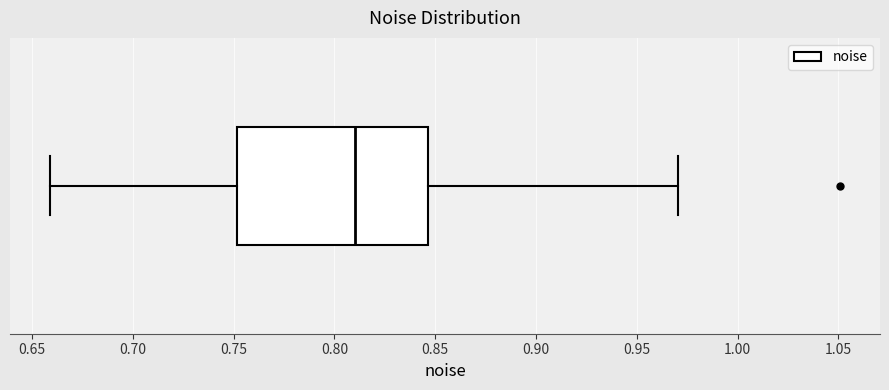

Where does the left whisker of the box end on the x-axis? The values are not printed on the chart, so give them approximately, as read against the axis.

0.660